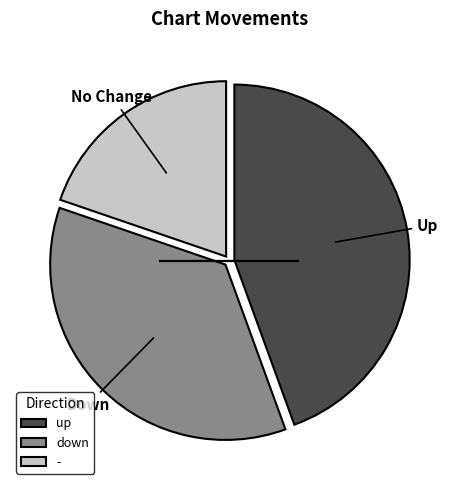

What is the ratio of the value at - to the value at up?

0.4